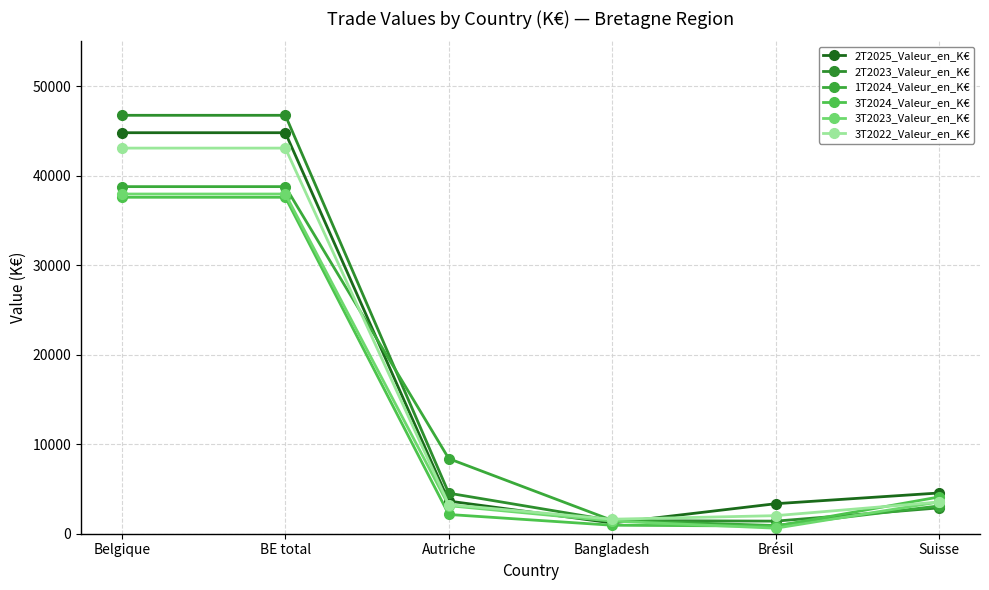

Does the chart have visible grid lines?

Yes